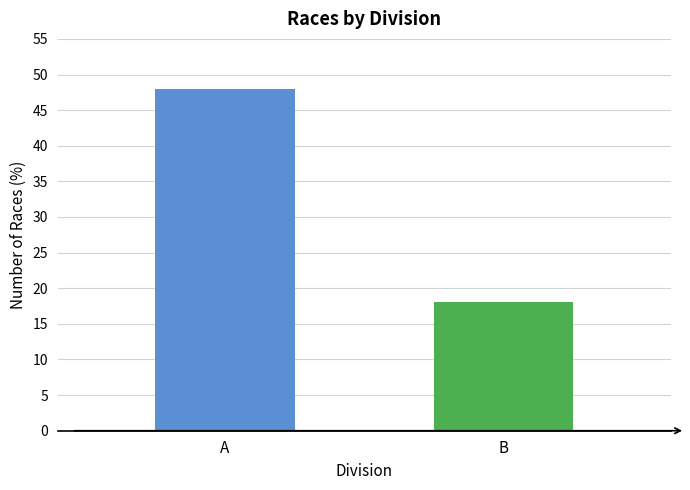

What is the greatest value displayed?

48